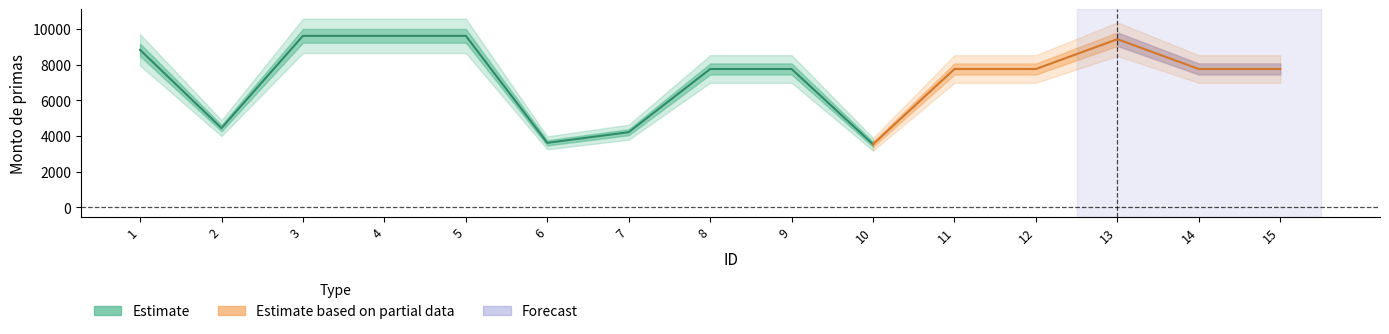

What is the greatest value displayed?

9620.0